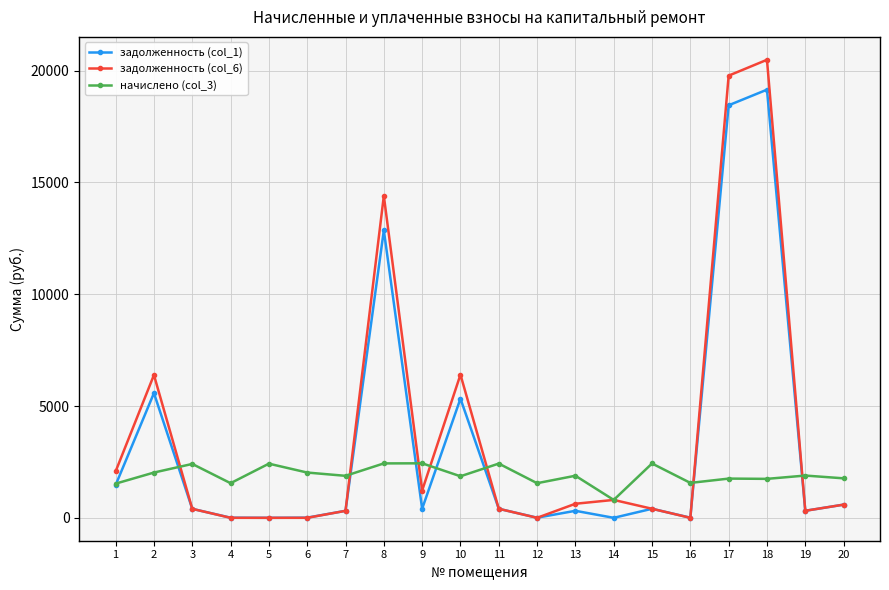

Is this an area chart (filled region under the line)?

No